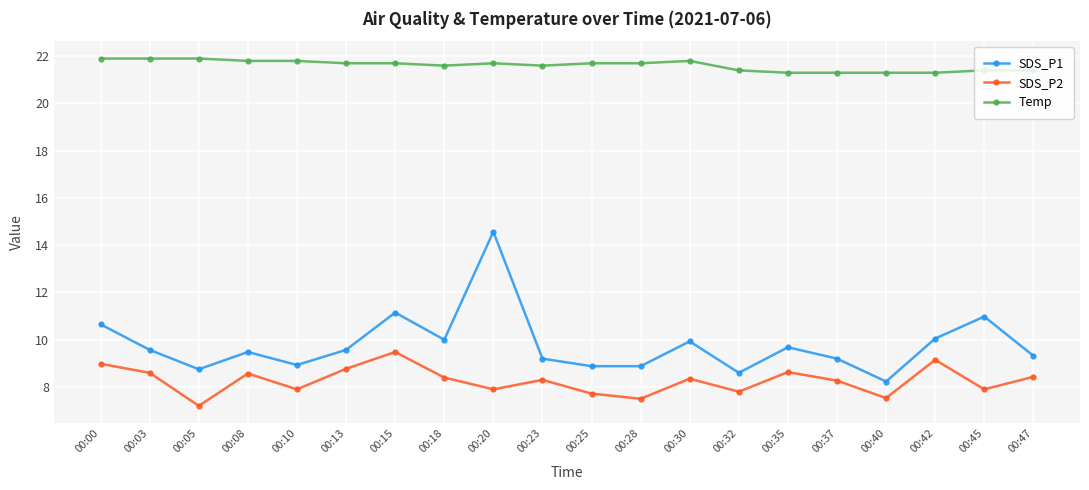

True or false: Temp has a value of 9.5 at 00:25.

False